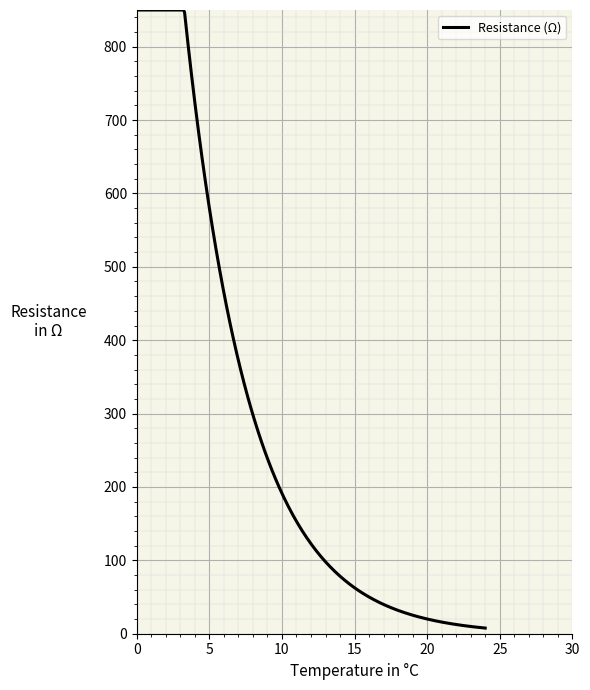

What is the sum of all values?

82290.5